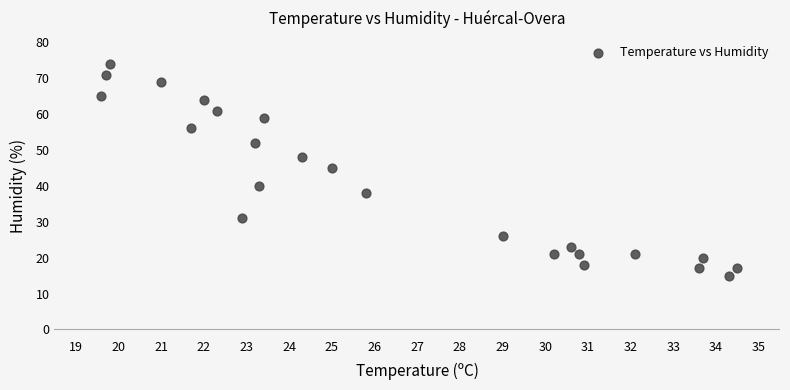

What Y value in the scatter plot is closest to 44?

45